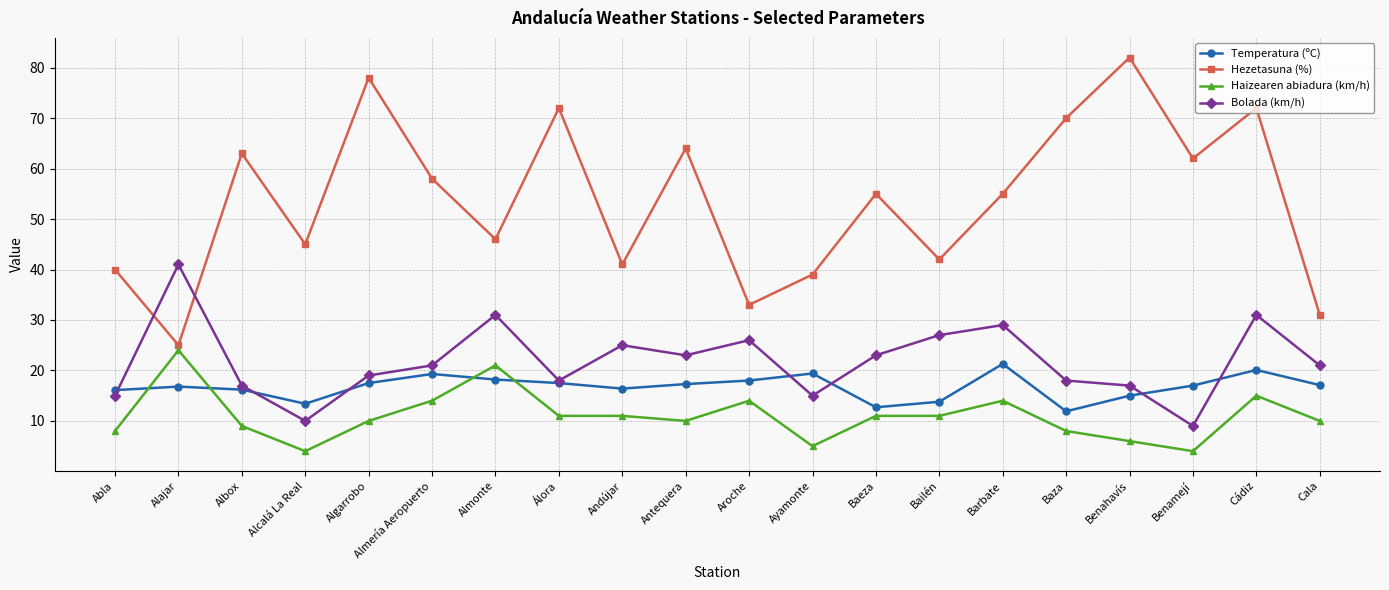

What is the total value across all series at Andújar?

93.4